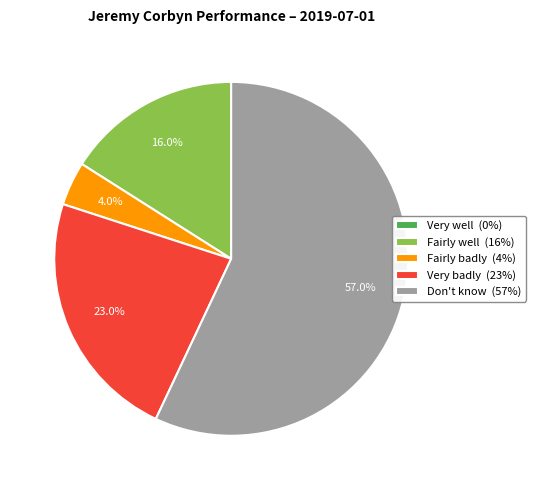

Does Don't know (57%) represent more than half of the total?

Yes